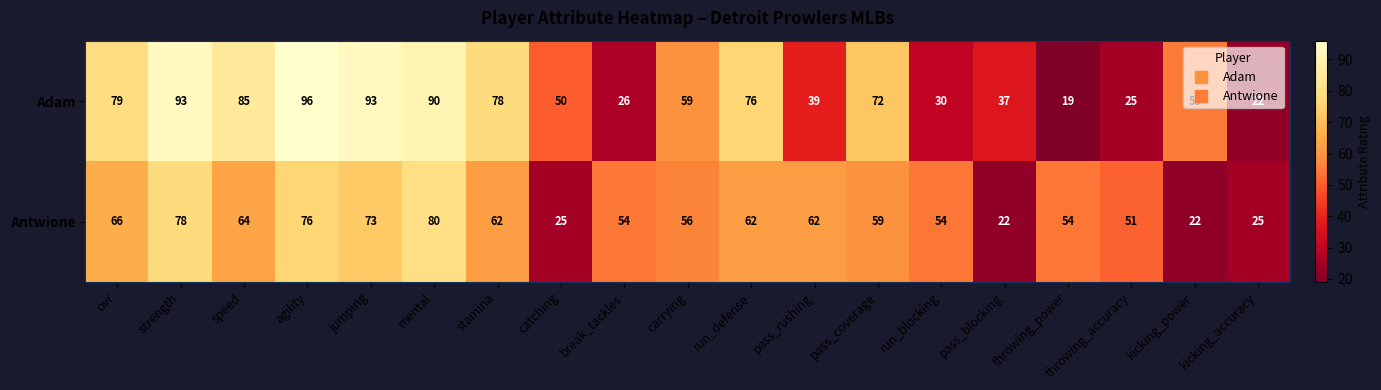

What is the difference between the highest and lowest values at jumping?

20